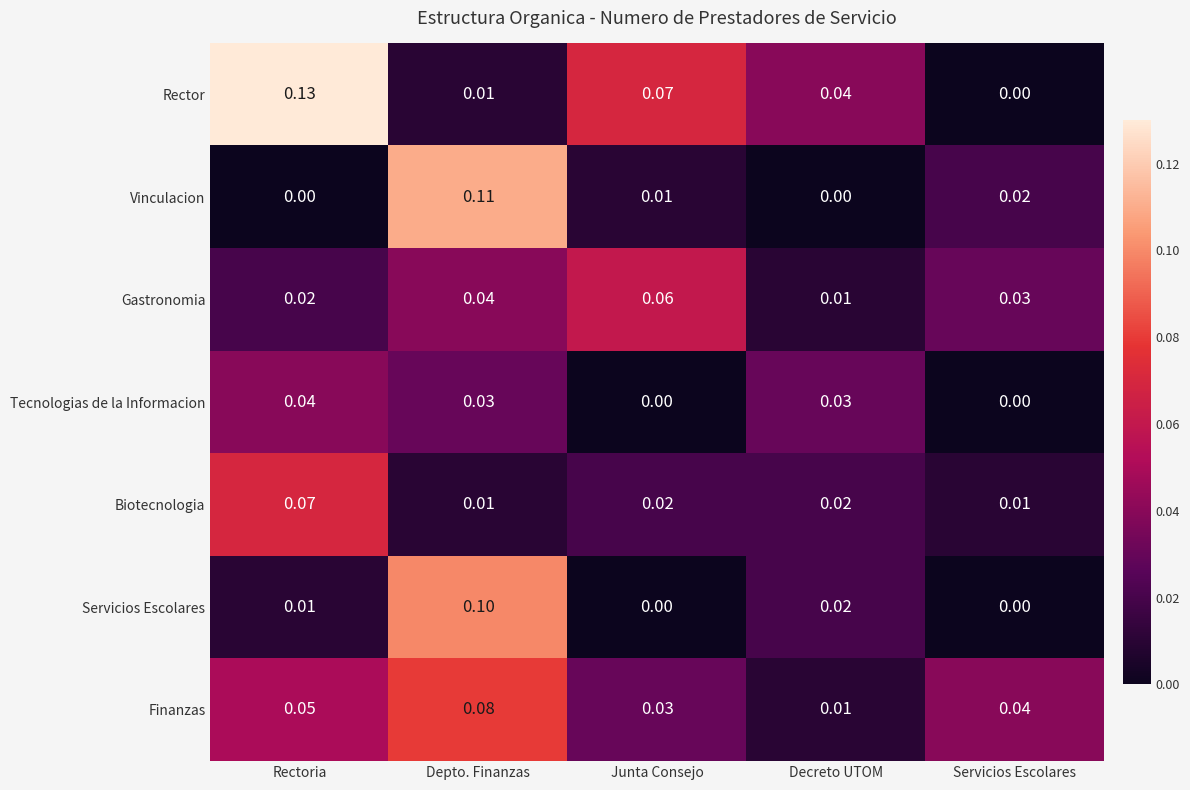

Rank the series at Rectoria from highest to lowest value.

Rector, Biotecnologia, Finanzas, Tecnologias de la Informacion, Gastronomia, Servicios Escolares, Vinculacion